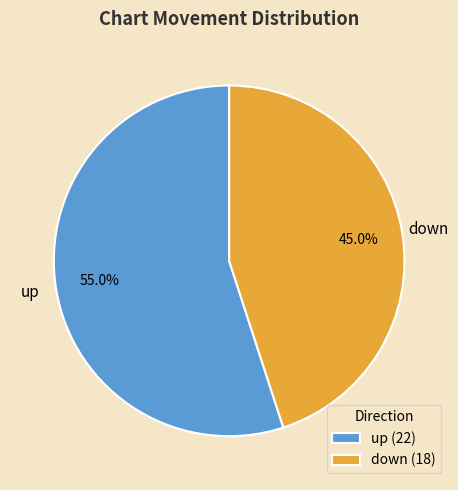

Which has a higher value, down (18) or up (22)?

up (22)